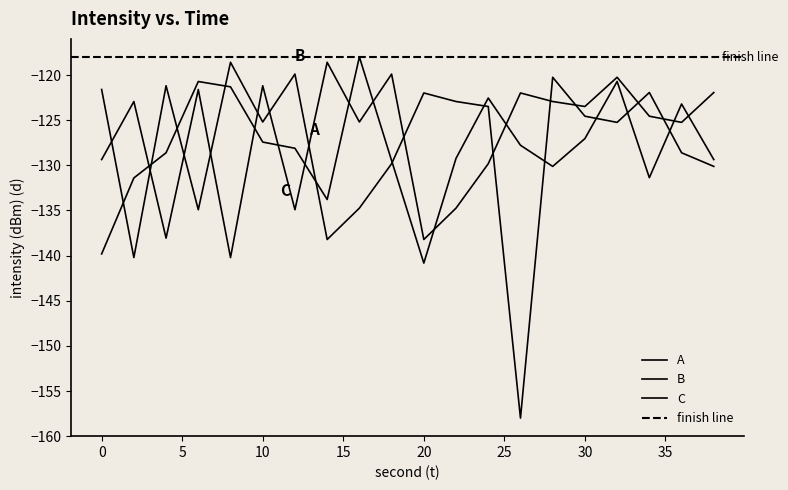

What is the sum of the C values at 4 and 2?

-261.0